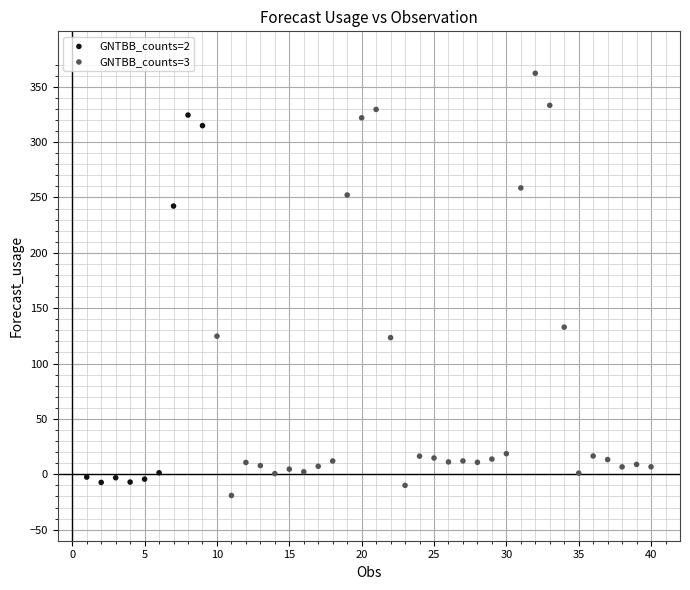

What are all the series names shown in the legend?

GNTBB_counts=2, GNTBB_counts=3